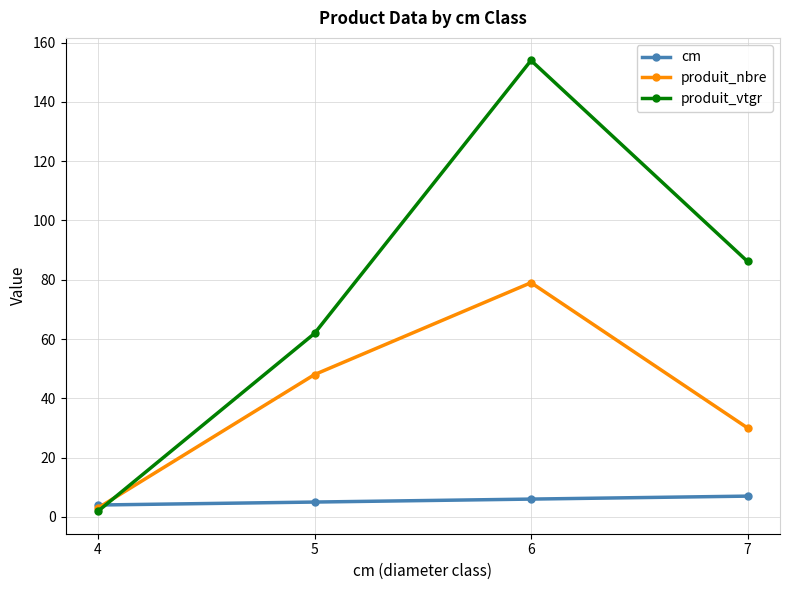

How many series are shown in this chart?

3